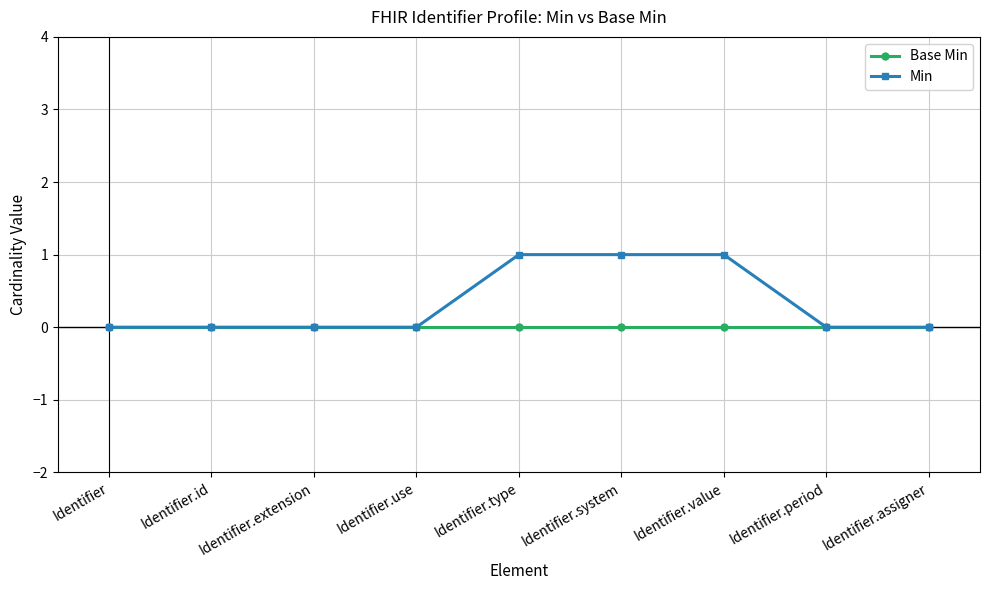

List the series in order of their overall mean, lowest first.

Base Min, Min